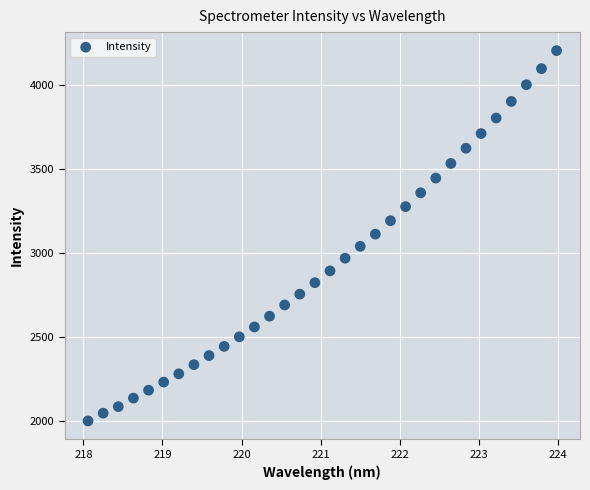

What is the range of X values (max minus min)?

5.9